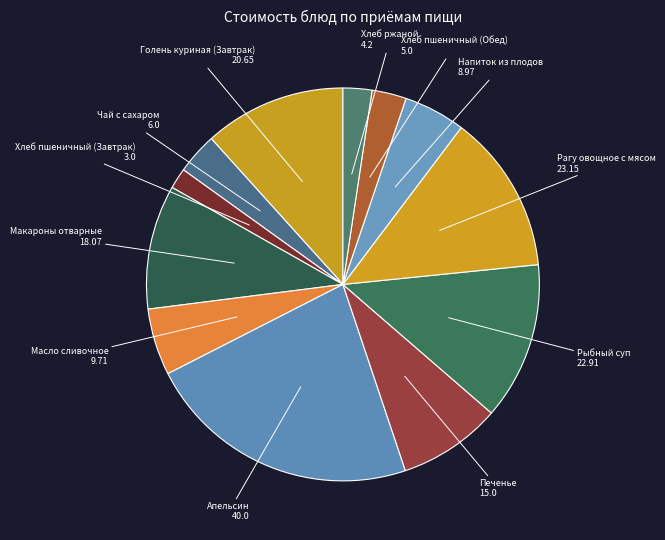

Does any single category account for the majority?

No